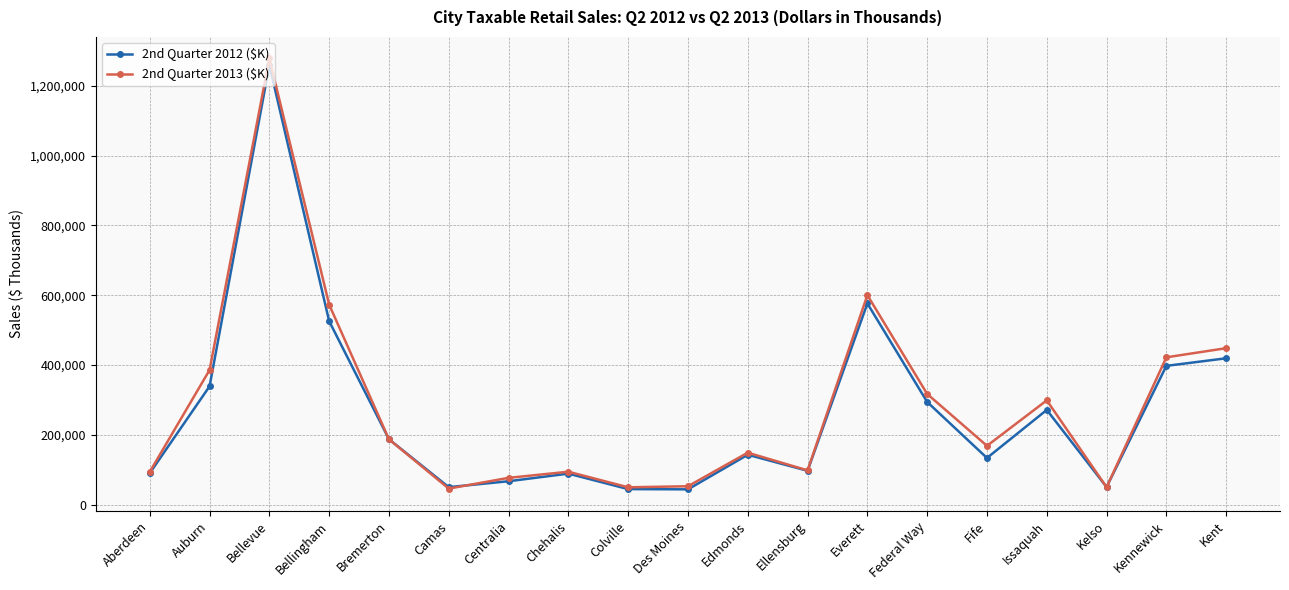

What are all the series names shown in the legend?

2nd Quarter 2012 ($K), 2nd Quarter 2013 ($K)